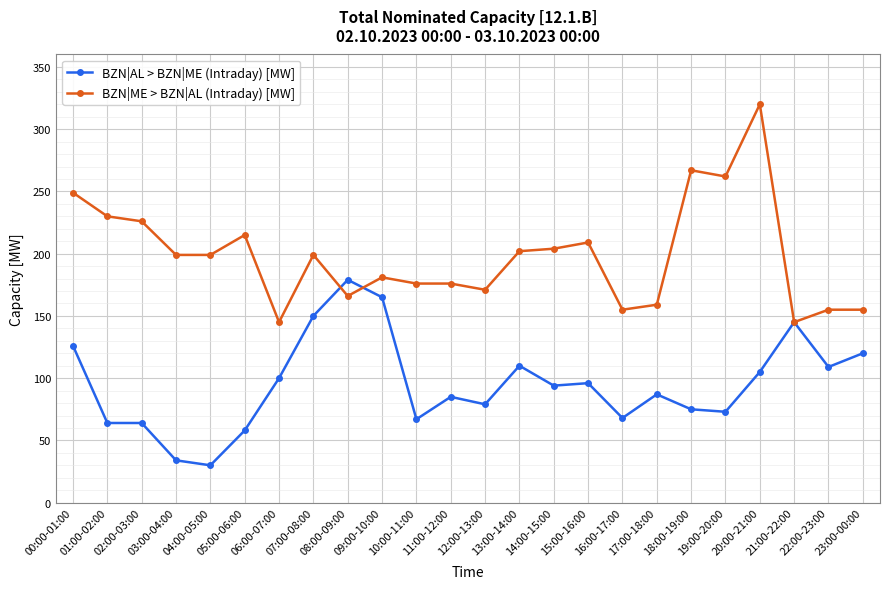

What is the difference between the highest and lowest values at 19:00-20:00?

189